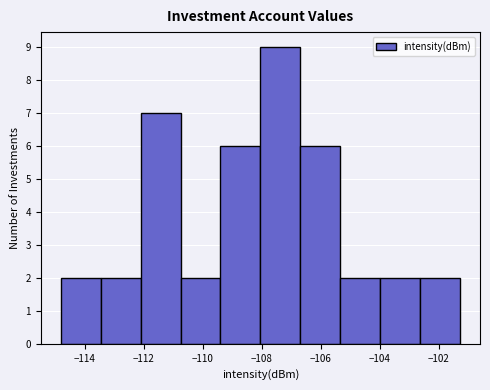

Reading left to right, transcribe this chart: for each bar, give the range it covers on the x-axis and its height. Neither the bar edges nor the heights are printed on the chart, so give them approximately, as read against the axes.

-114.8 to -113.4: 2
-113.4 to -112.2: 2
-112.2 to -110.8: 7
-110.8 to -109.4: 2
-109.4 to -108.0: 6
-108.0 to -106.6: 9
-106.6 to -105.4: 6
-105.4 to -104.0: 2
-104.0 to -102.6: 2
-102.6 to -101.2: 2